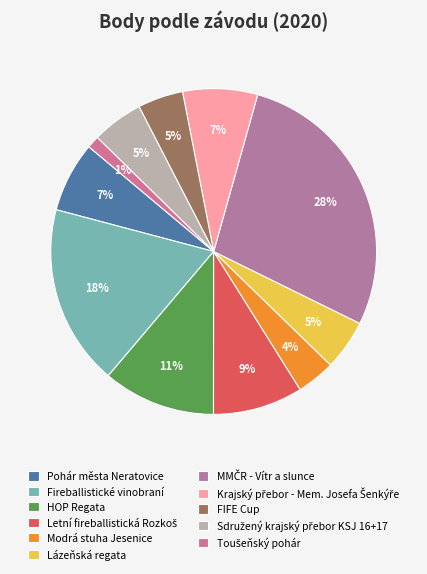

To the nearest percent, what is the average slice percentage?

9%